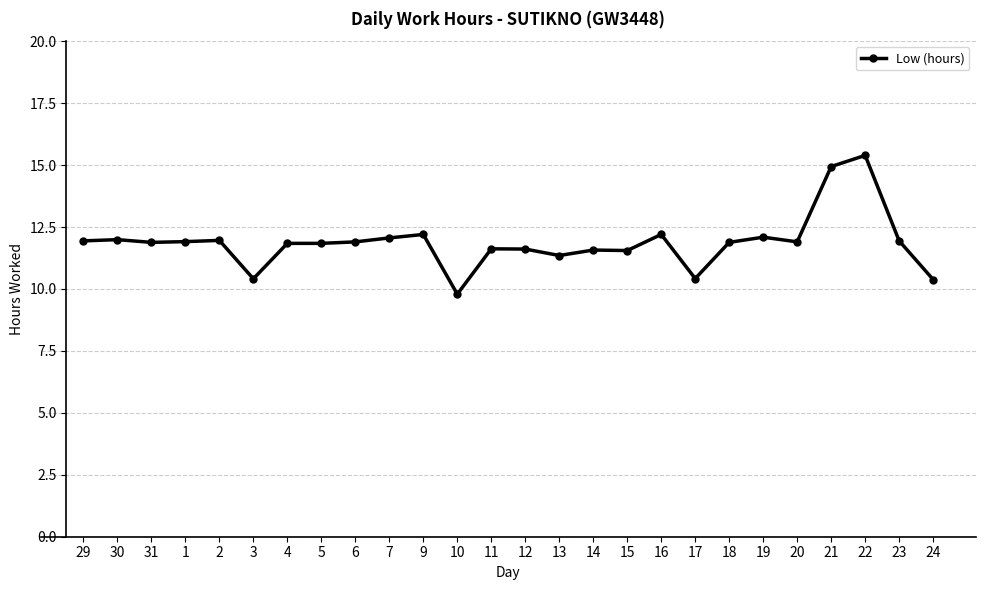

Where does the data first go above 11?

29